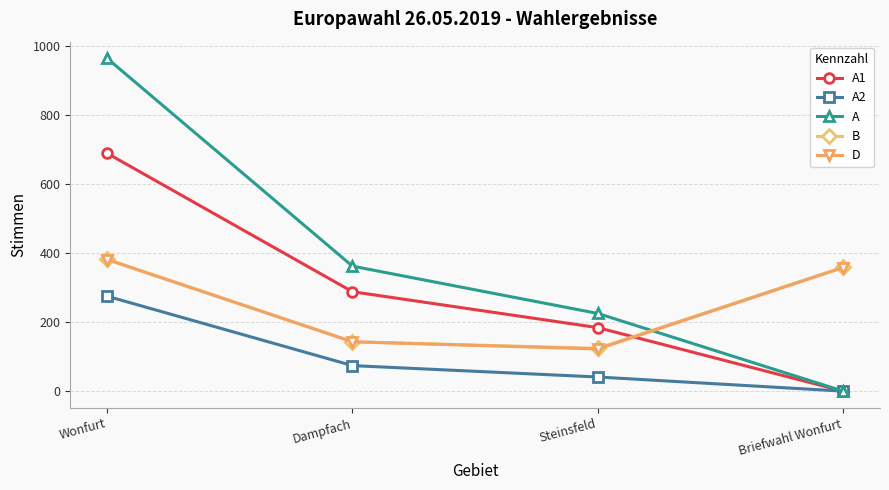

Count the number of data series in this chart.

5